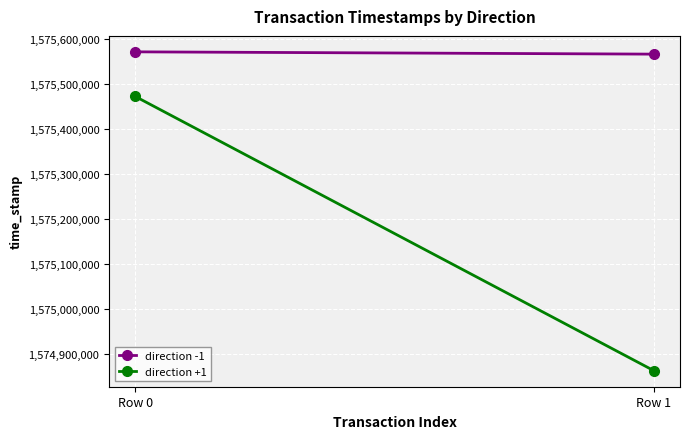

What is the difference between the maximum and minimum values in the direction +1 series?

610971